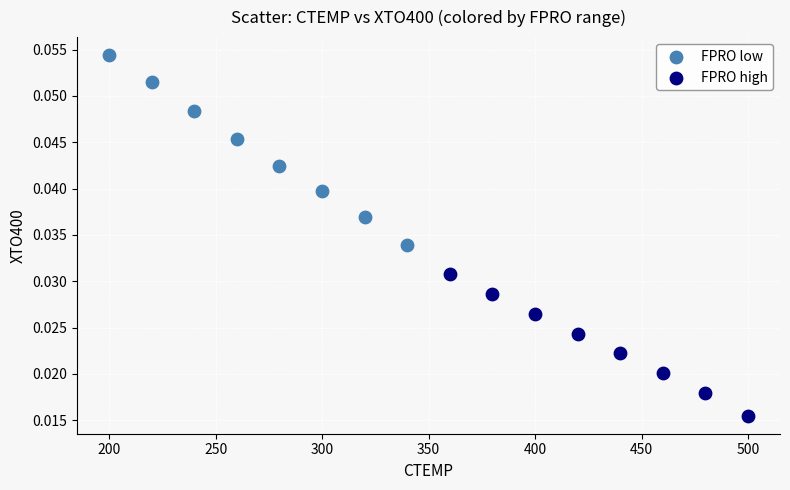

Which series reaches the maximum Y coordinate?

FPRO low